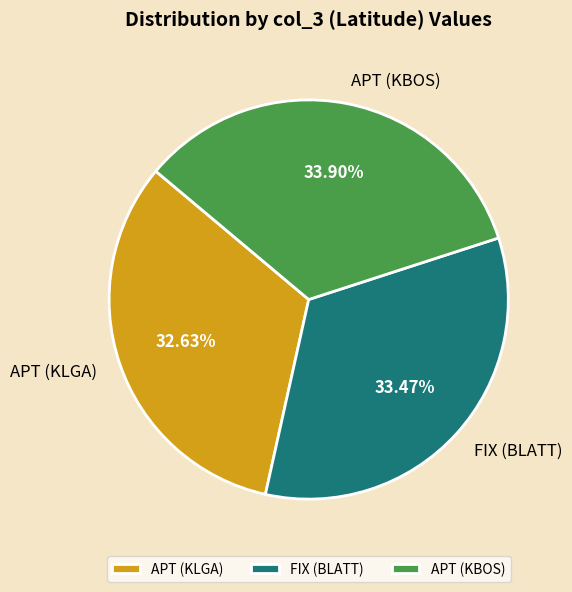

To the nearest percent, what is the difference between the APT (KBOS) and APT (KLGA) slice percentages?

1%